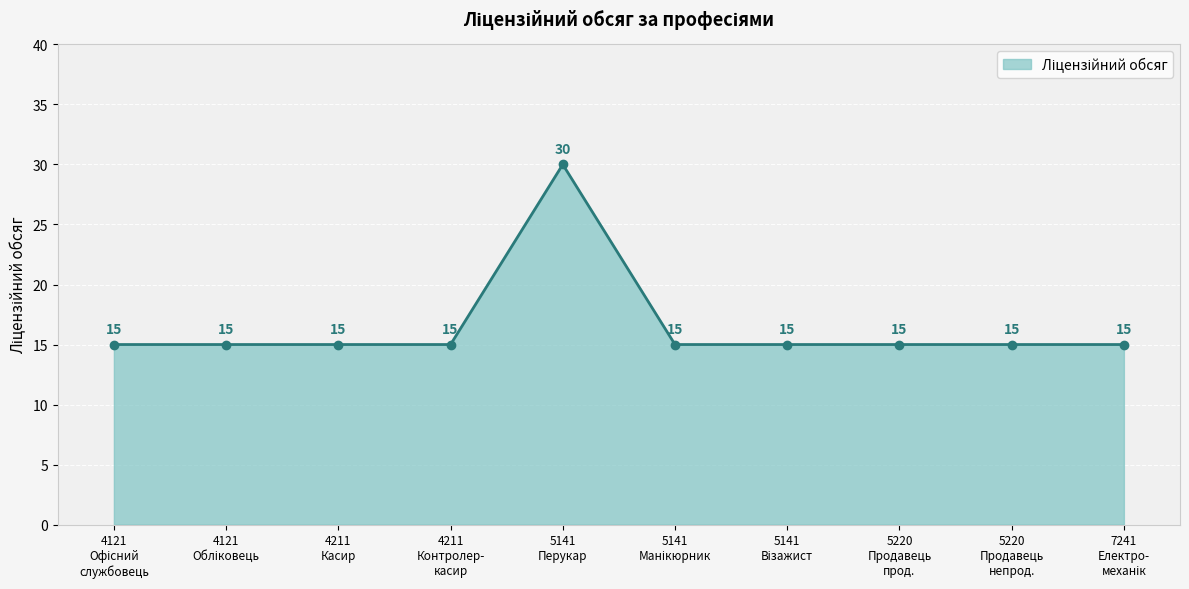

What is the value of the 3rd point from the left?

15